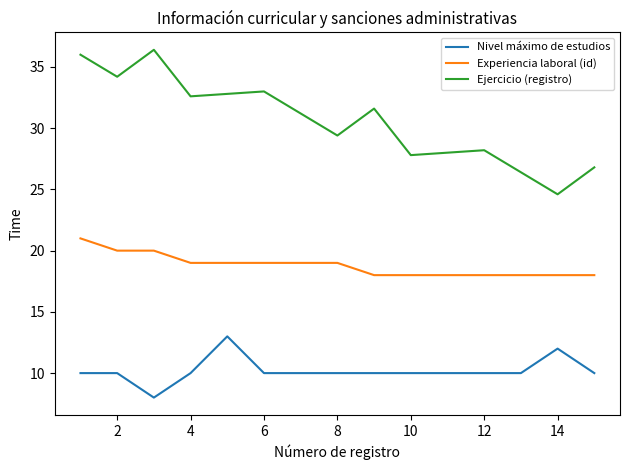

What are all the series names shown in the legend?

Nivel máximo de estudios, Experiencia laboral (id), Ejercicio (registro)